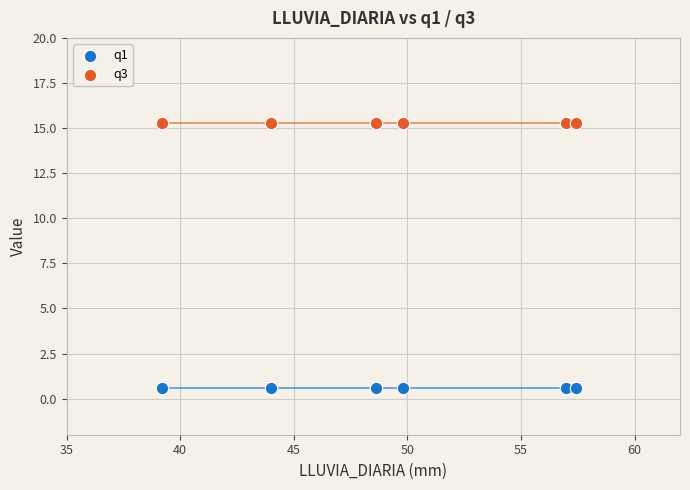

Across all data points, what is the average X value?

49.3